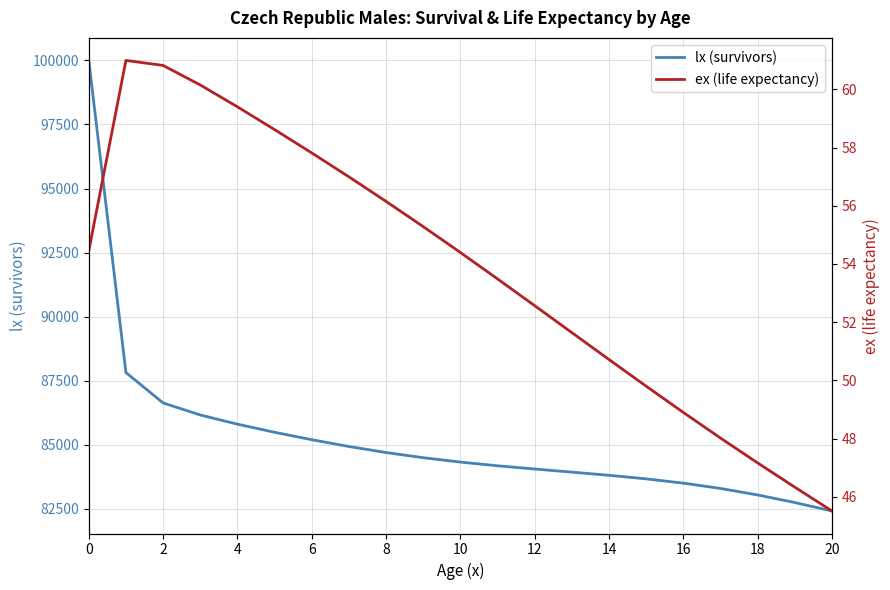

What is the difference between the lx (survivors) values at 18 and 14?

766.6